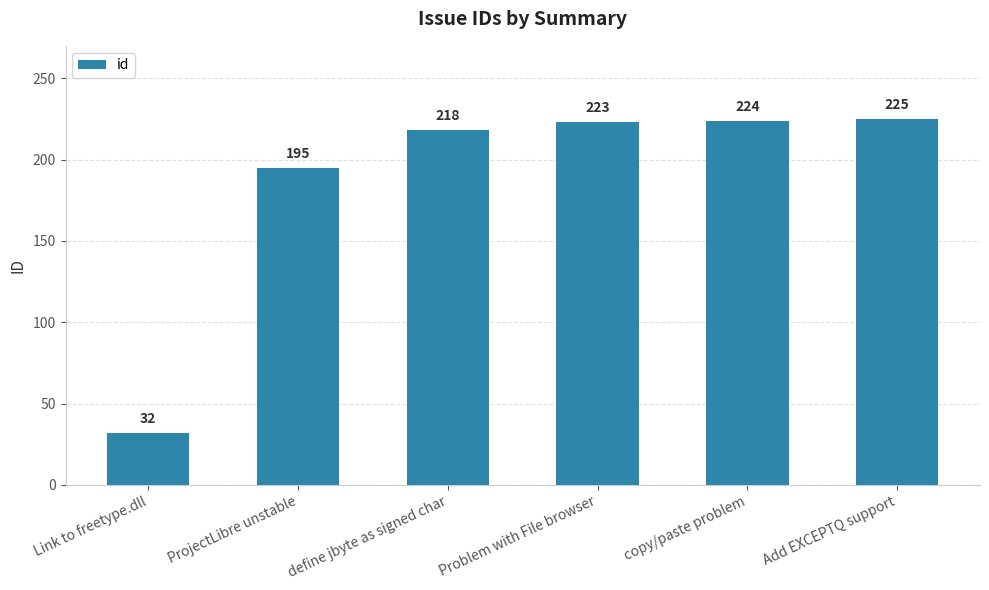

Which category has the lowest value across all series?

Link to freetype.dll